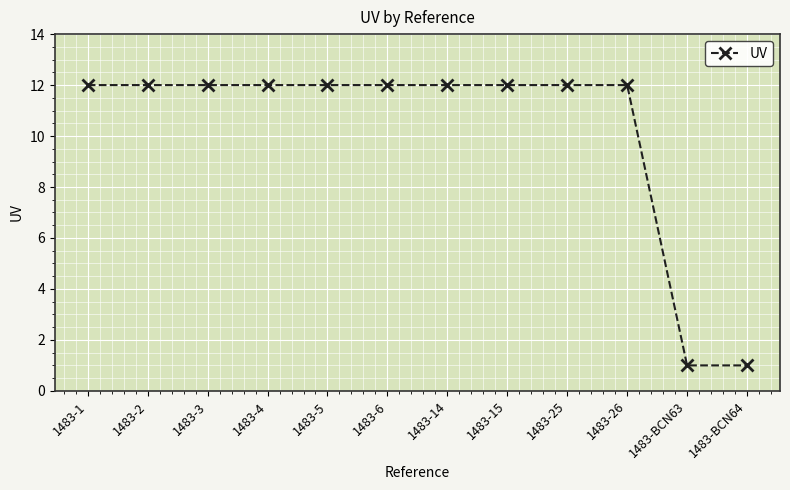

What is the maximum value shown in the chart?

12